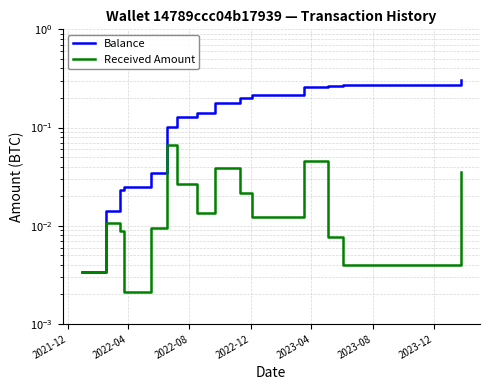

True or false: Received Amount and Balance cross at least once.

False